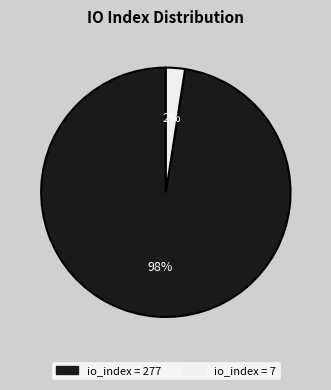

Is there a majority slice in this chart?

Yes